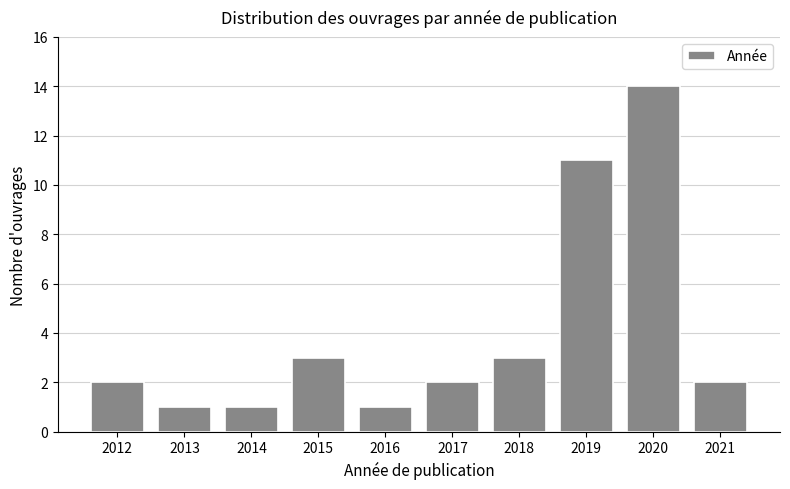

Reading left to right, extract all data points from this chart.

2	1	1	3	1	2	3	11	14	2